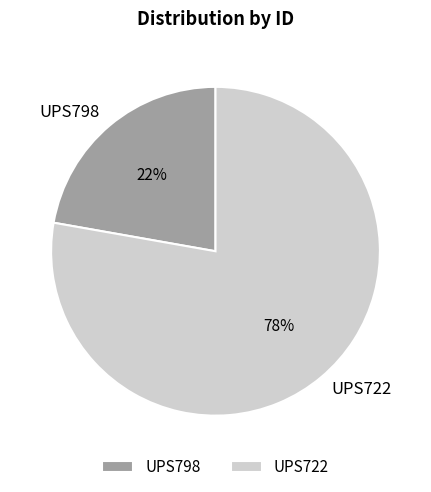

How many slices are in this pie chart?

2